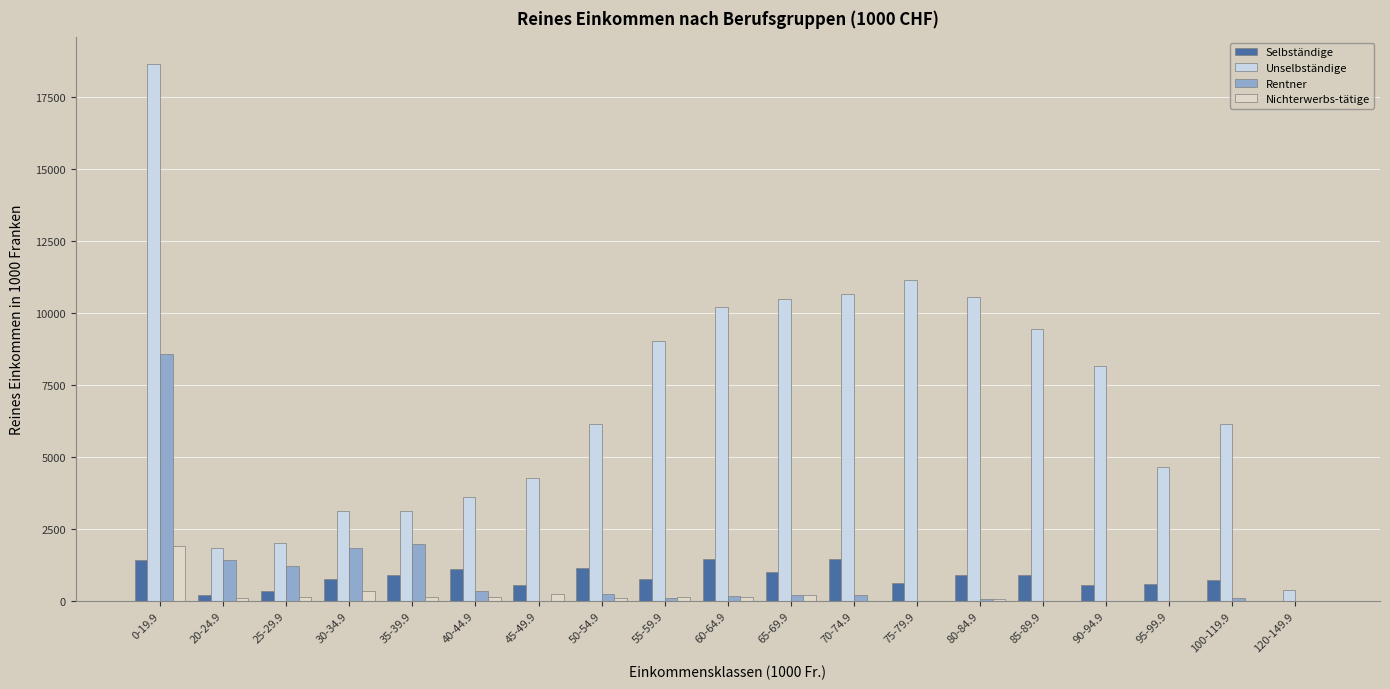

Which series has the largest total across all categories?

Unselbständige